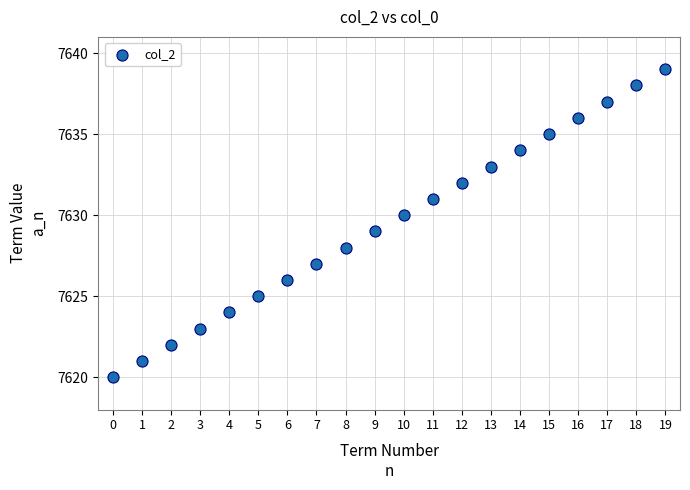

What is the range of Y values (max minus min)?

19